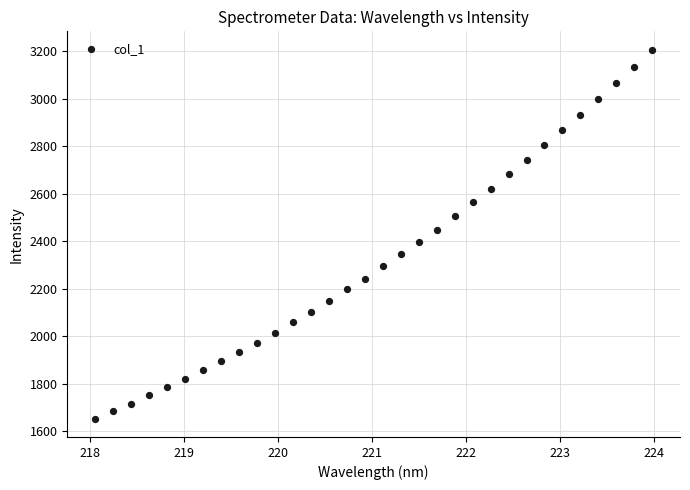

What is the range of Y values (max minus min)?

1550.5